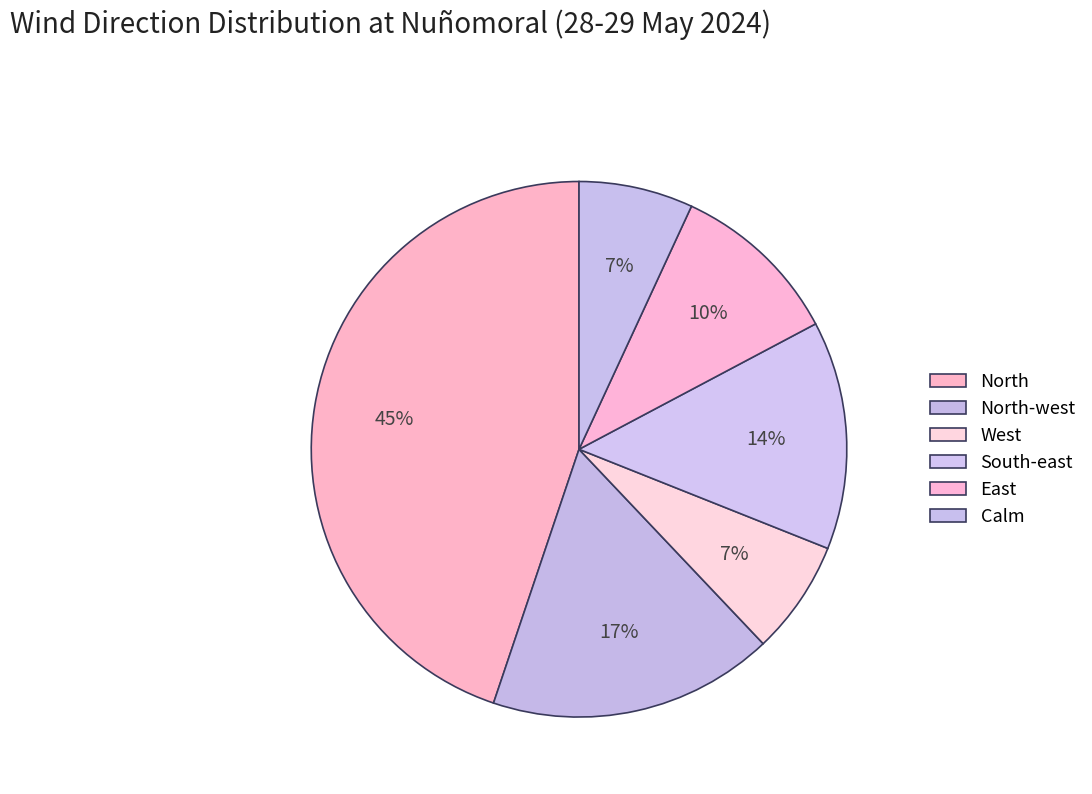

What percentage is the South-east slice, to the nearest percent?

14%